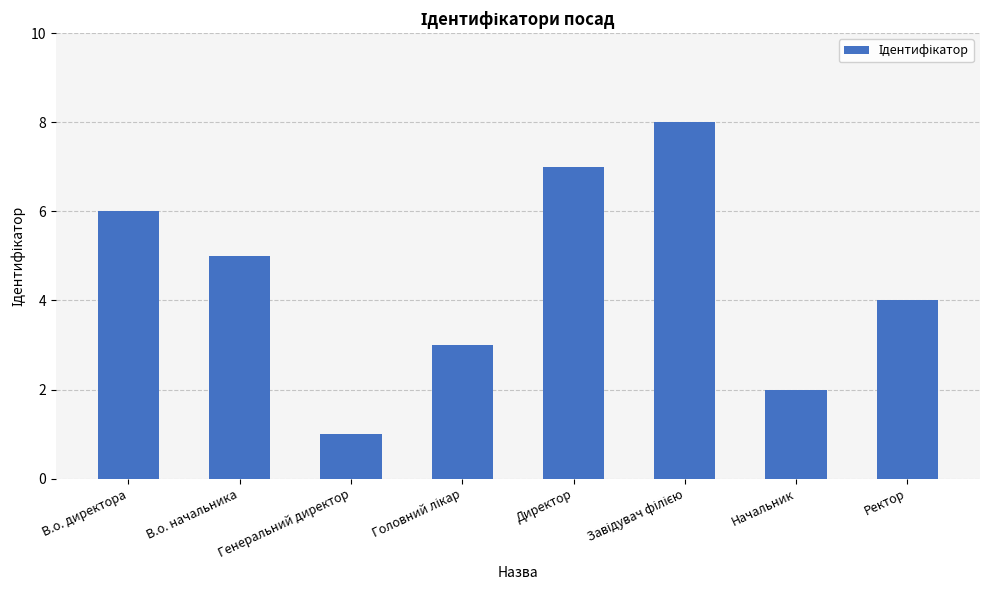

Which label corresponds to the smallest value in the chart?

Генеральний директор